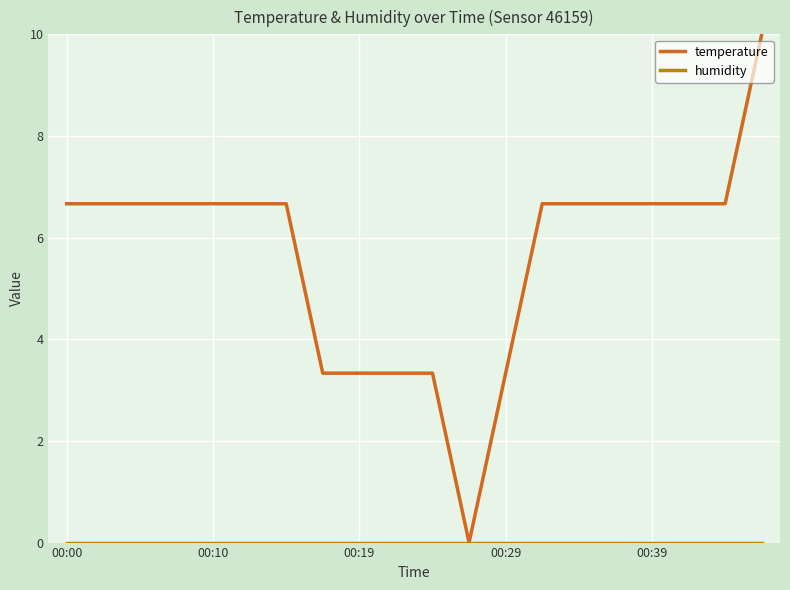

What is the maximum value shown in the chart?

10.0